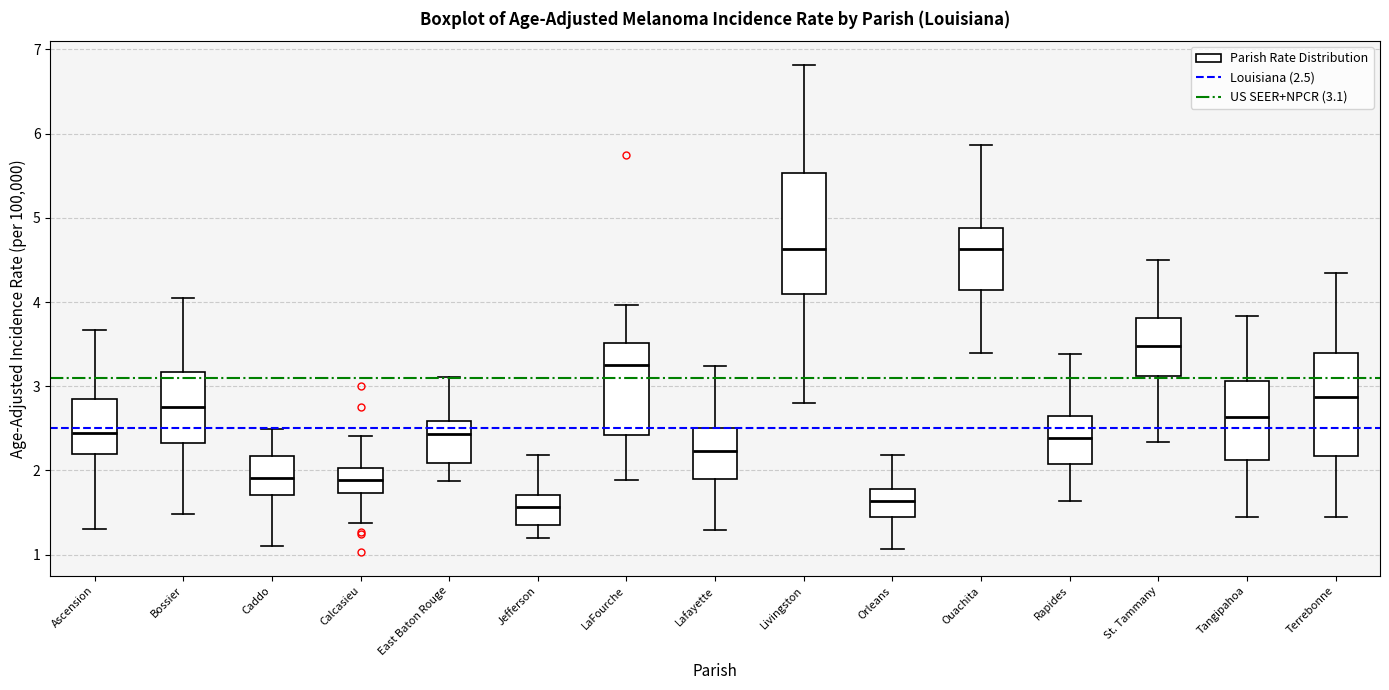

Where does the median line of the box for Terrebonne sit on the y-axis? The values are not printed on the chart, so give them approximately, as read against the axis.

2.9